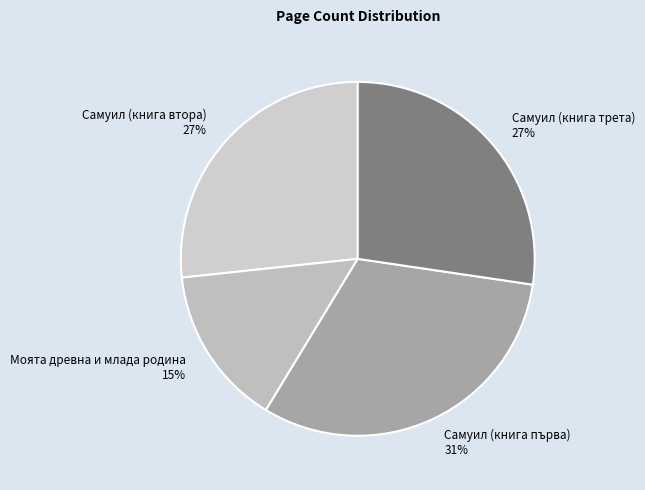

Count the number of slices in the pie.

4